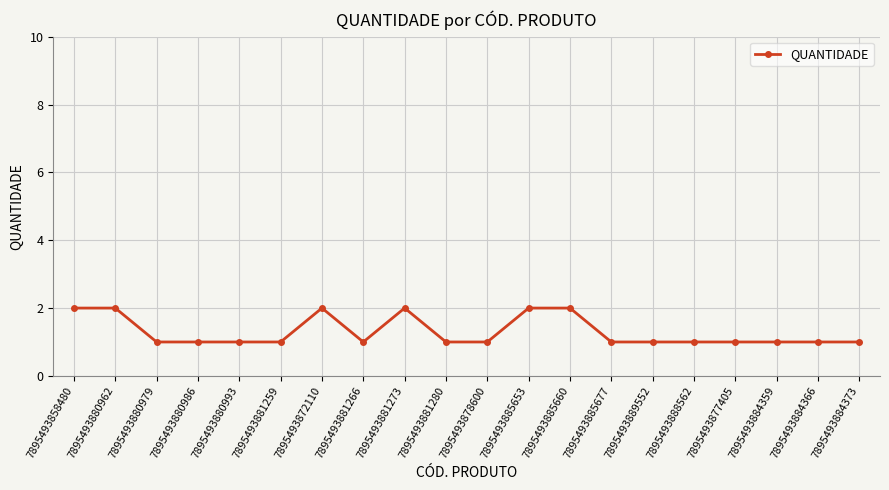

The value at 7895493877405 is 0. True or false?

False